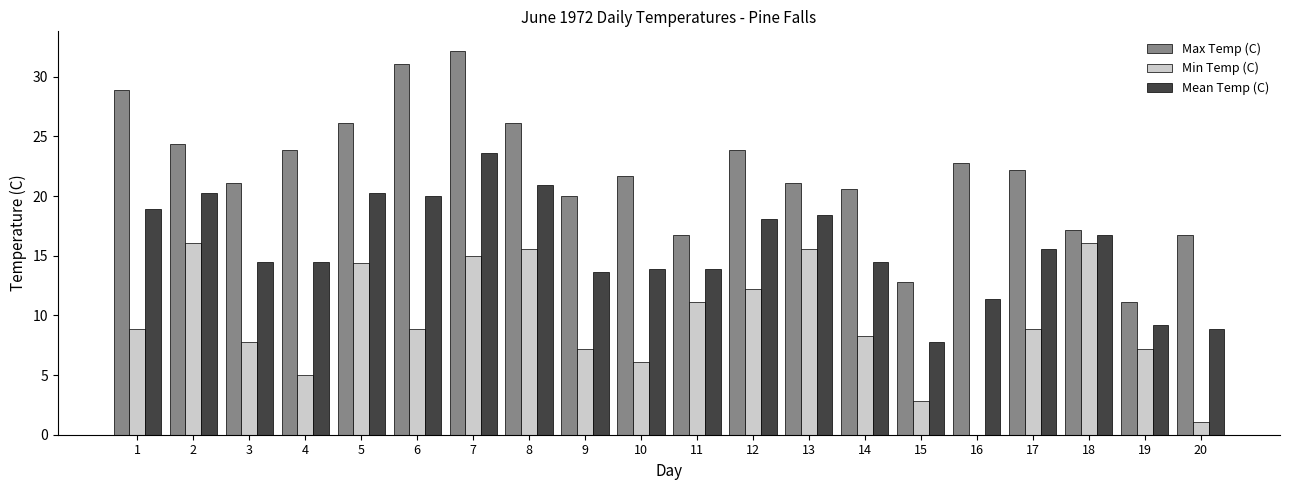

Which series has the widest spread of values?

Max Temp (C)